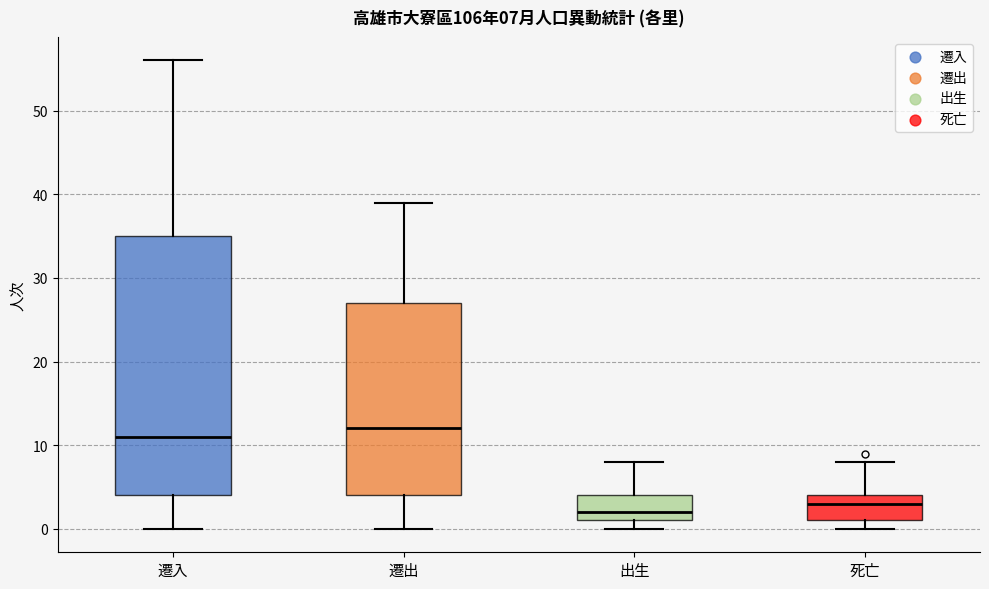

Which box is the tallest, from its lower edge to its upper edge?

遷入